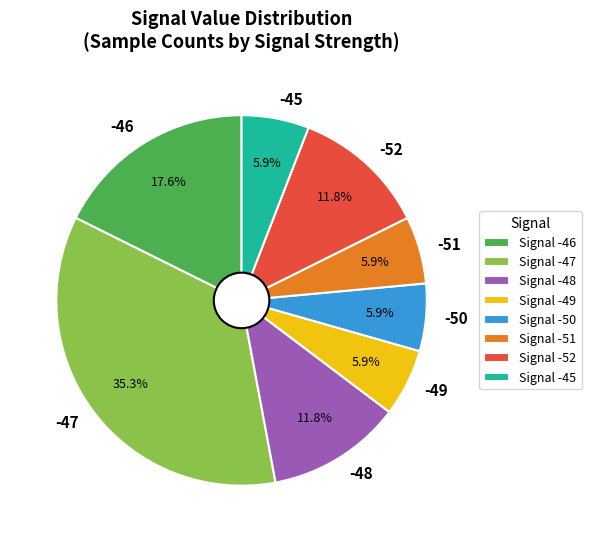

Count the number of slices in the pie.

8